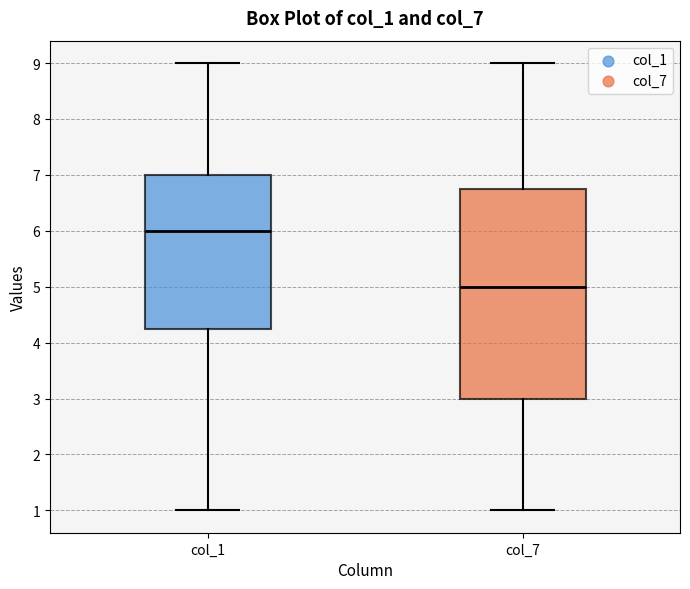

Reading left to right, transcribe this box plot: for each box, give where its median line is, the range the box spans, and where its two whiskers end, as read against the y-axis. The values are not printed on the chart, so give them approximately, as read against the axis.

col_1: median 6.0, box 4.3 to 7.0, whiskers 1.0 to 9.0
col_7: median 5.0, box 3.0 to 6.8, whiskers 1.0 to 9.0